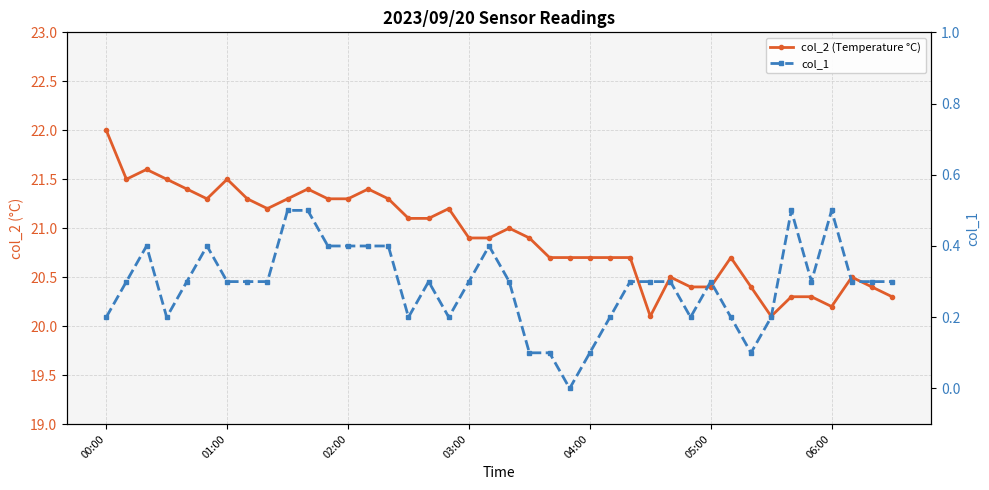

List the series in order of their overall mean, lowest first.

col_1, col_2 (Temperature °C)